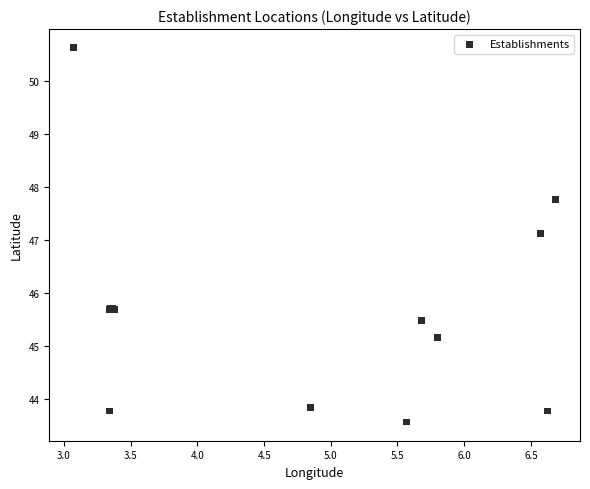

What Y value in the scatter plot is closest to 47?

47.1